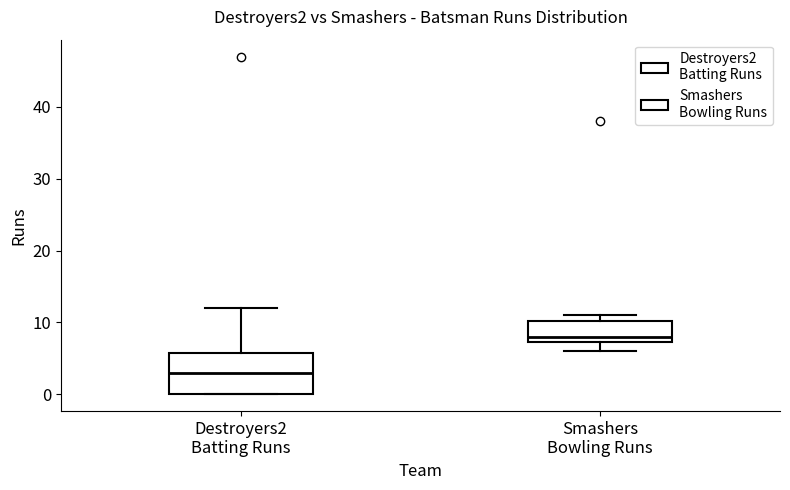

Reading left to right, read every box against the y-axis: the position of its median line, the range the box covers, and the ends of its whiskers. The values are not printed on the chart, so give them approximately, as read against the axis.

Destroyers2 Batting Runs: median 3, box 0 to 6, whiskers 0 to 12
Smashers Bowling Runs: median 8, box 7 to 10, whiskers 6 to 11